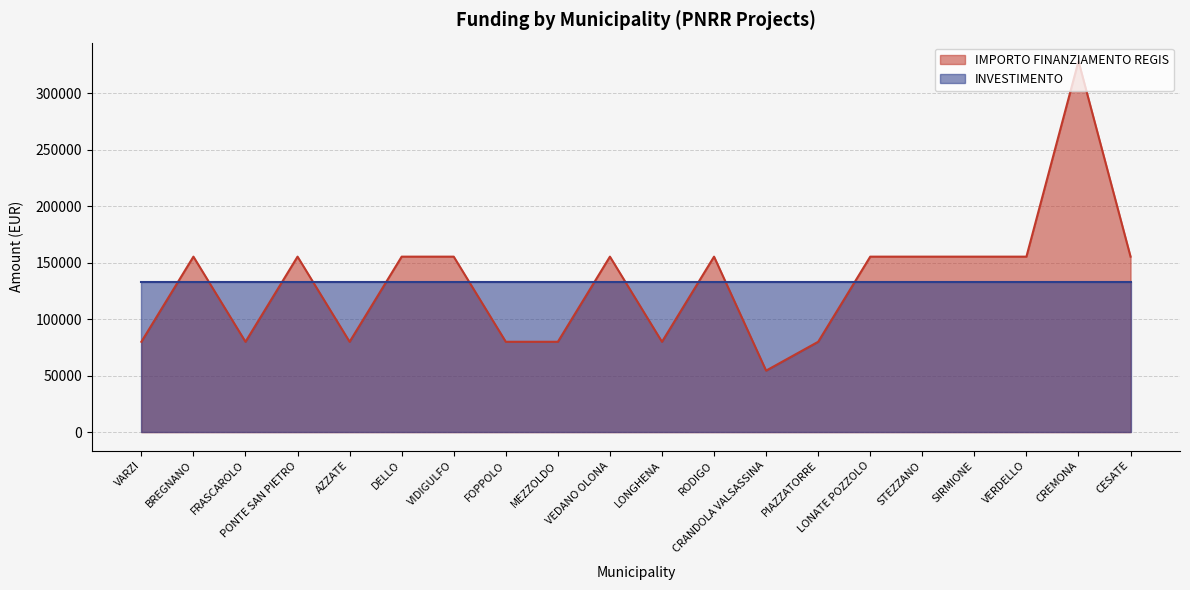

How many interior local peaks (higher than both neighbors) does the data have?

5